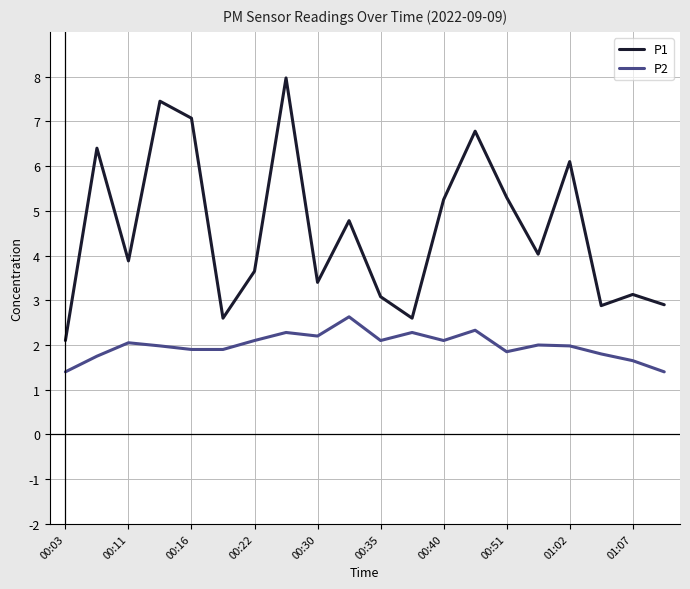

True or false: P1 and P2 intersect in this chart.

False